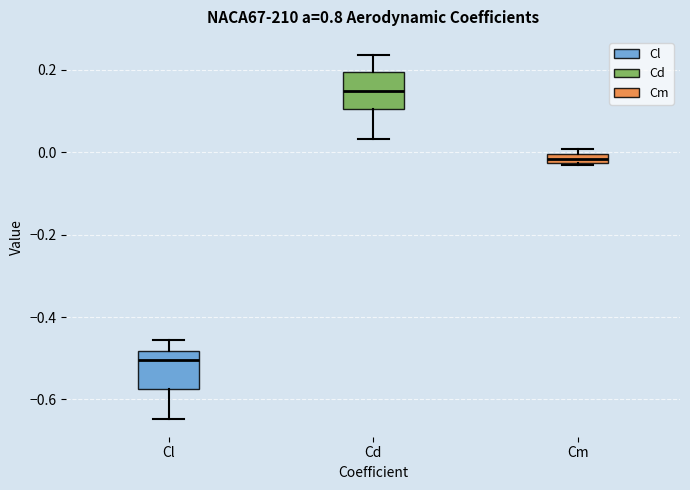

Where is the upper edge of the box for Cm on the y-axis? The values are not printed on the chart, so give them approximately, as read against the axis.

0.00